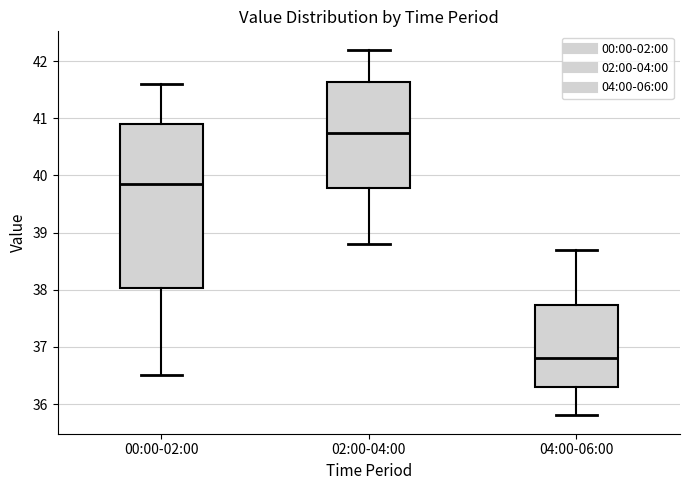

Which box is the tallest, from its lower edge to its upper edge?

00:00-02:00